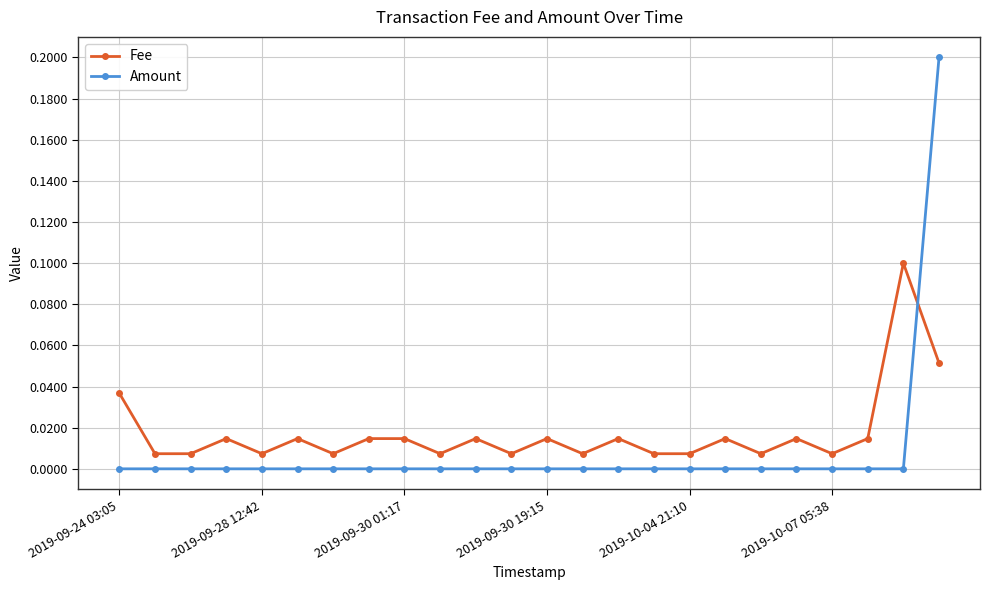

What is the sum of all Fee values?

0.4